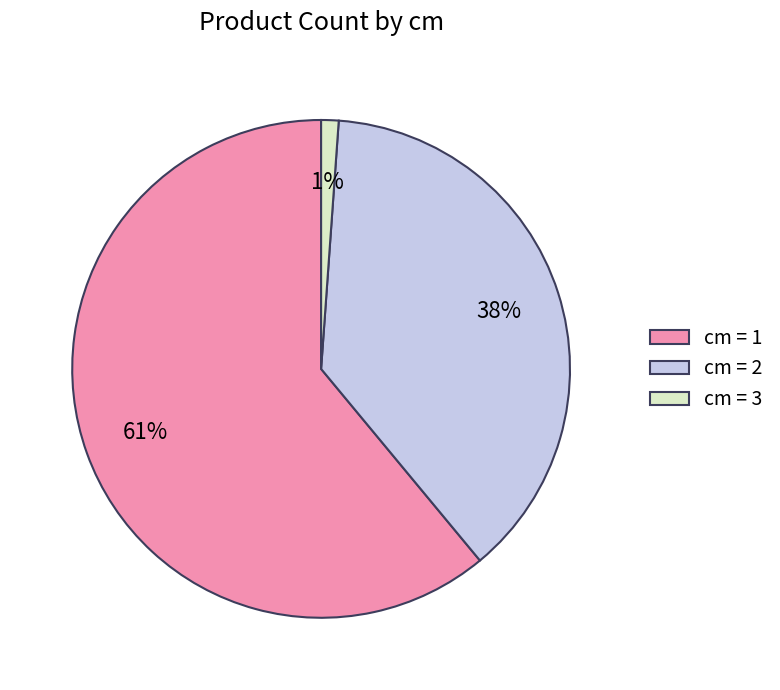

To the nearest percent, what is the average slice percentage?

33%